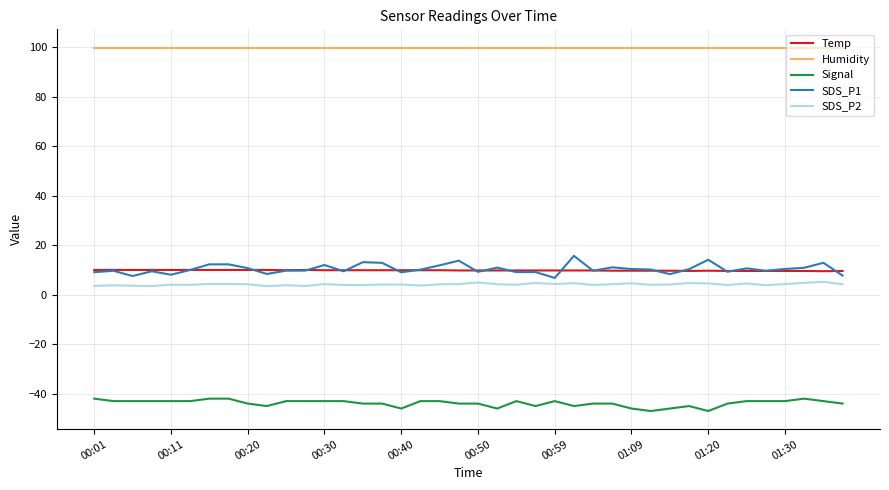

Which series has the largest range (max minus min)?

SDS_P1